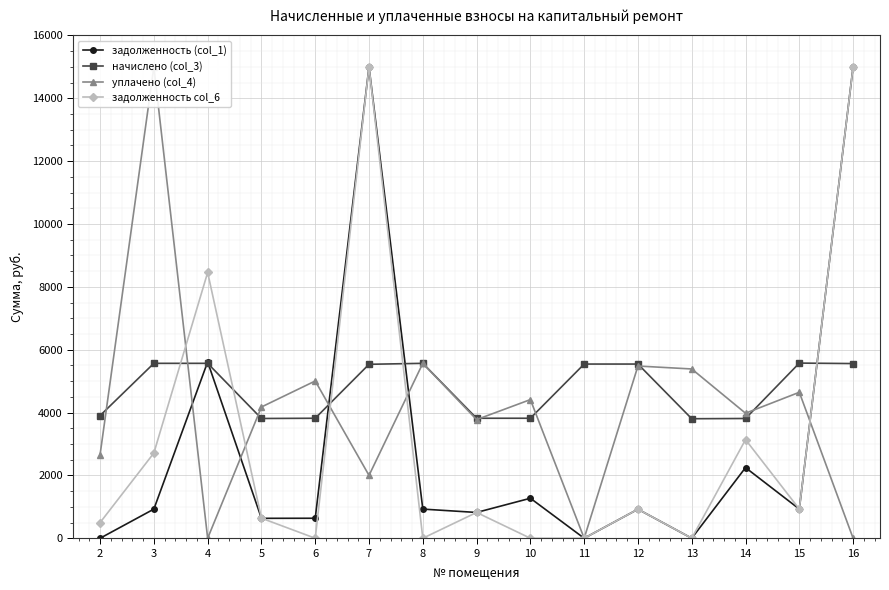

List the labels in order of начислено (col_3) value, smallest first.

13, 5, 14, 6, 9, 10, 2, 7, 11, 12, 16, 3, 4, 8, 15